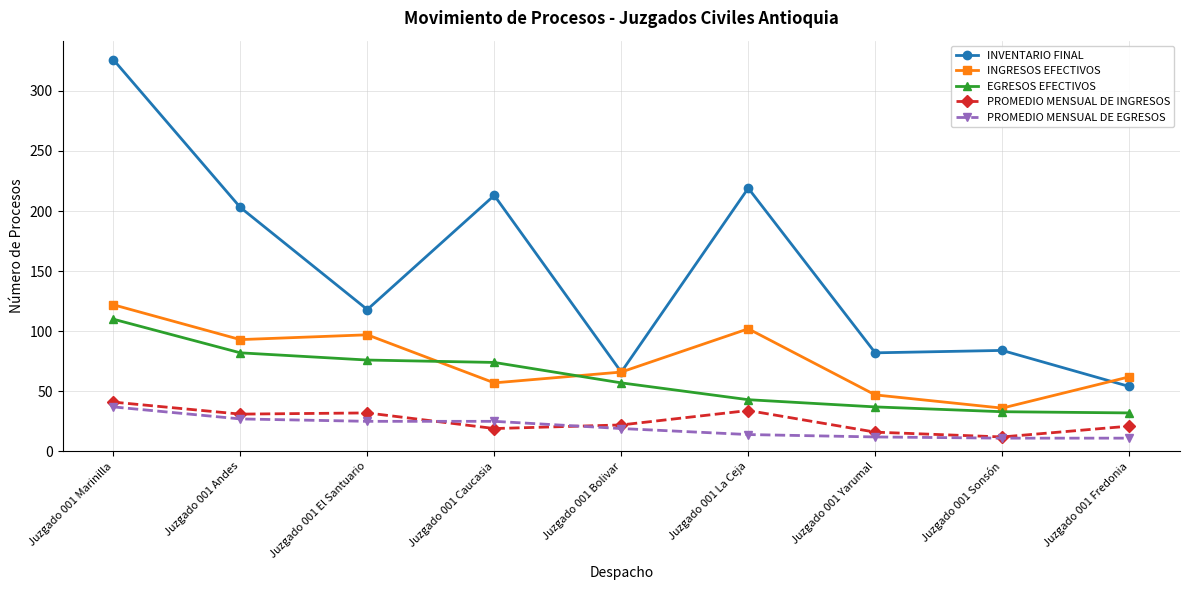

Is this an area chart (filled region under the line)?

No